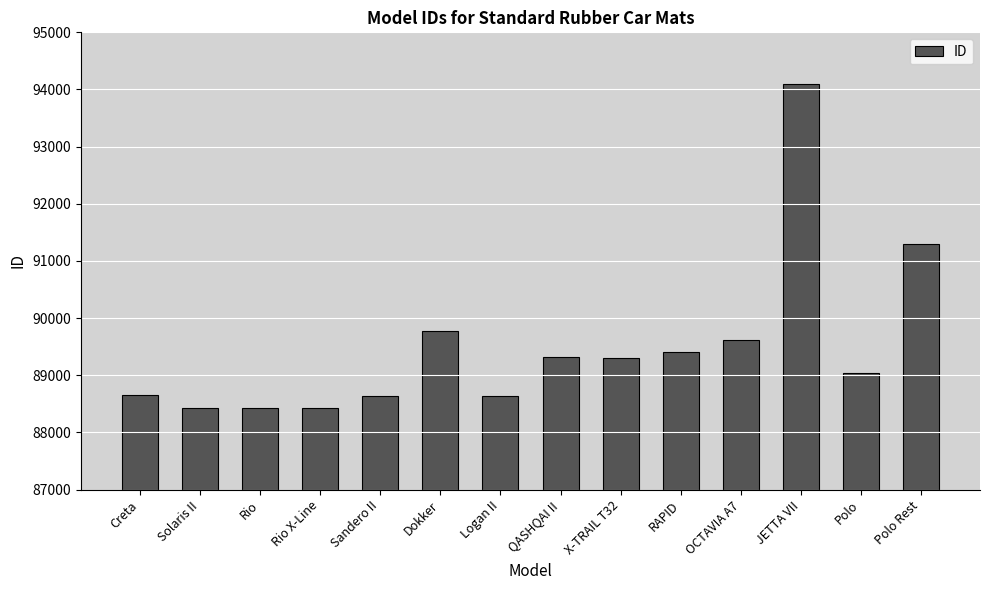

At which label is the value closest to 91263?

Polo Rest